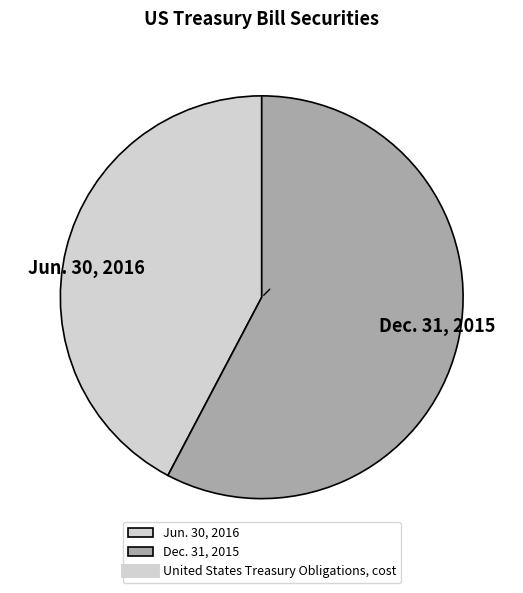

True or false: Jun. 30, 2016 accounts for 42% of the total.

True